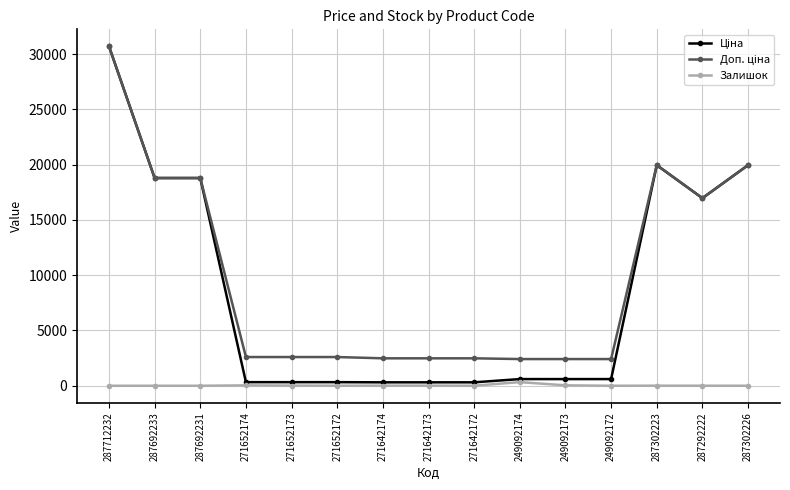

What is the label of the 10th point from the right?

271652172